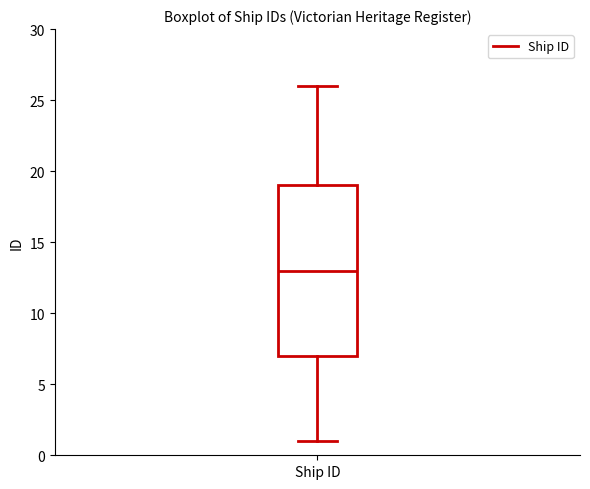

Transcribe this box plot: give where the median line is, the range the box spans, and where the two whiskers end, as read against the y-axis. The values are not printed on the chart, so give them approximately, as read against the axis.

median 13, box 7 to 19, whiskers 1 to 26